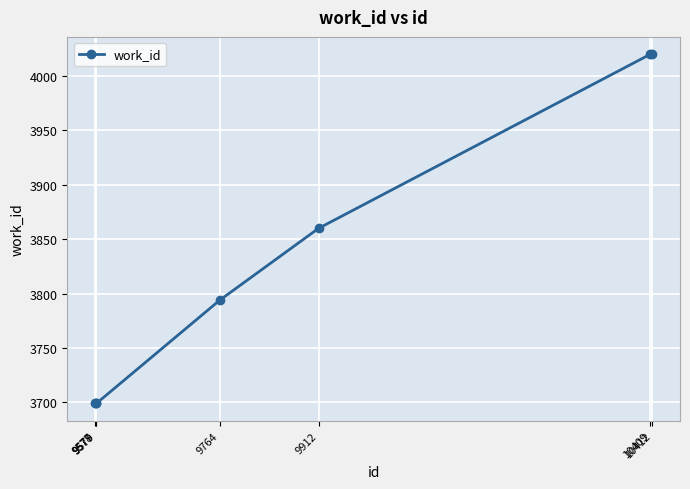

What is the smallest value displayed?

3699